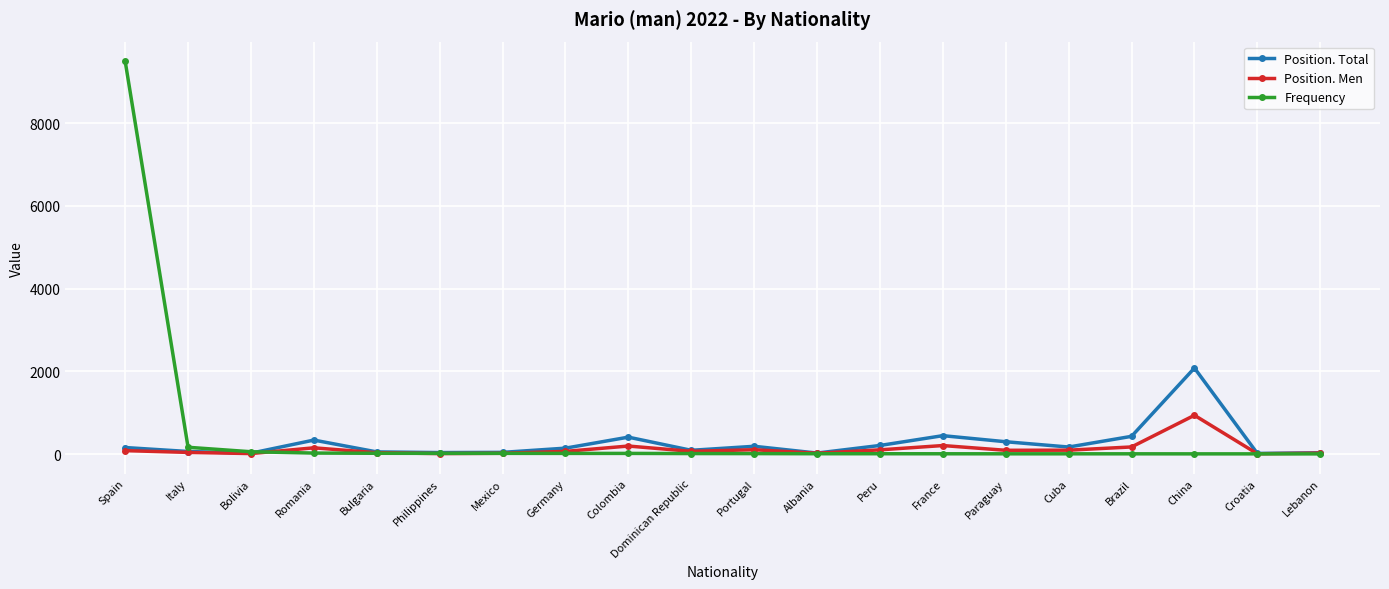

What is the maximum value shown in the chart?

9500